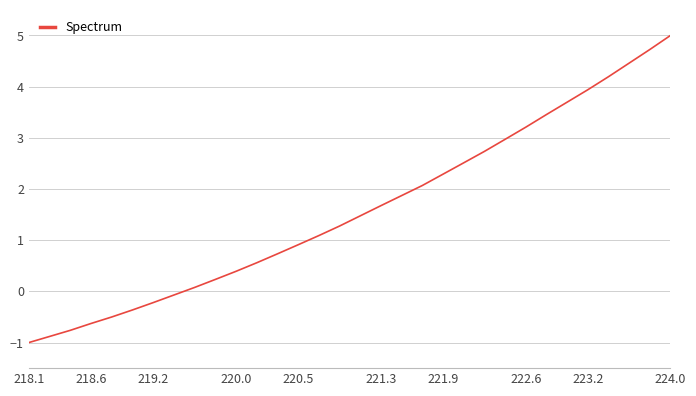

What is the minimum value shown in the chart?

-1.0